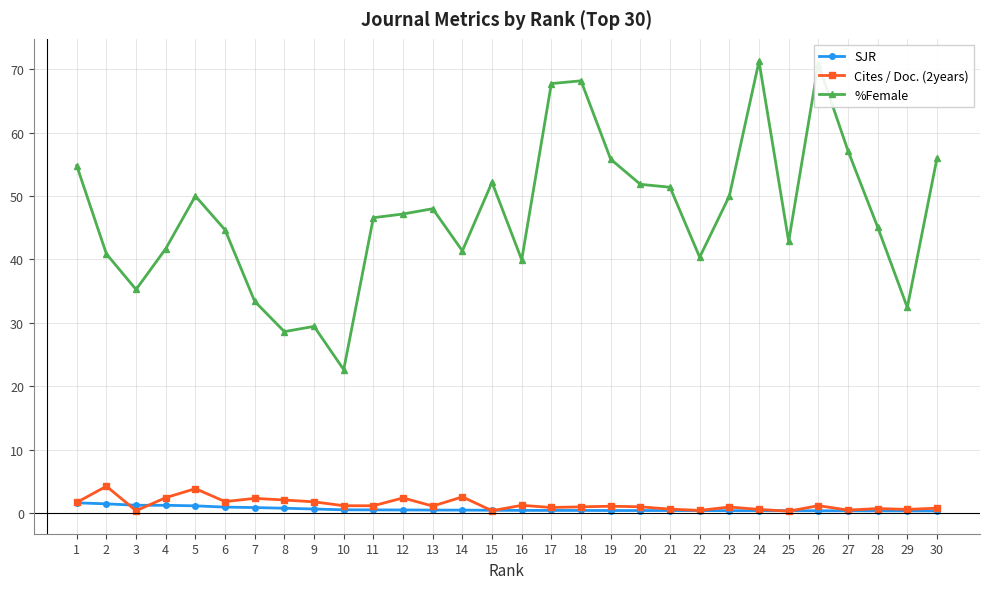

Which series has the largest total across all categories?

%Female